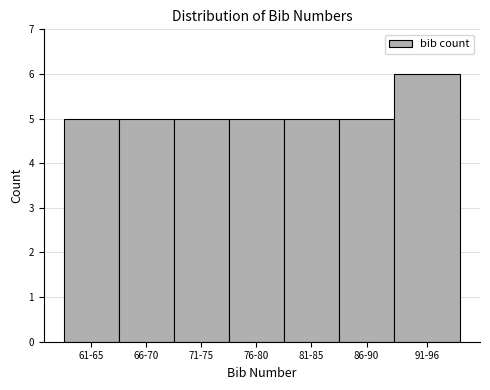

Reading right to left, transcribe all the data shown in this chart.

91-96=6	86-90=5	81-85=5	76-80=5	71-75=5	66-70=5	61-65=5